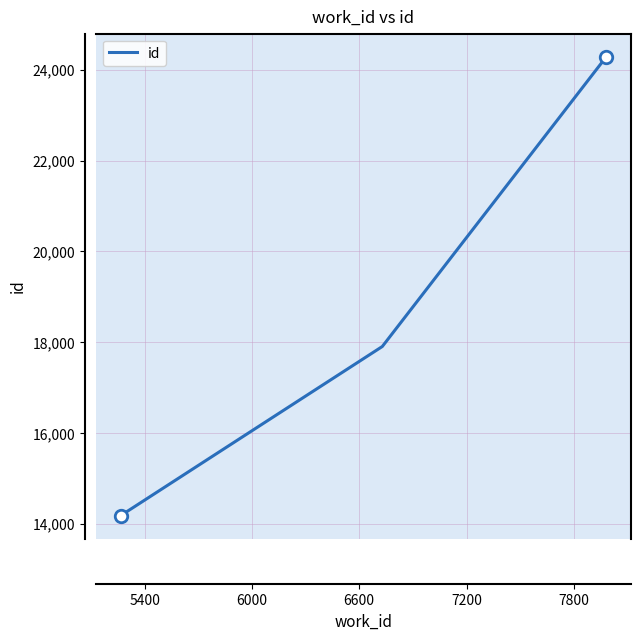

Is this an area chart (filled region under the line)?

No